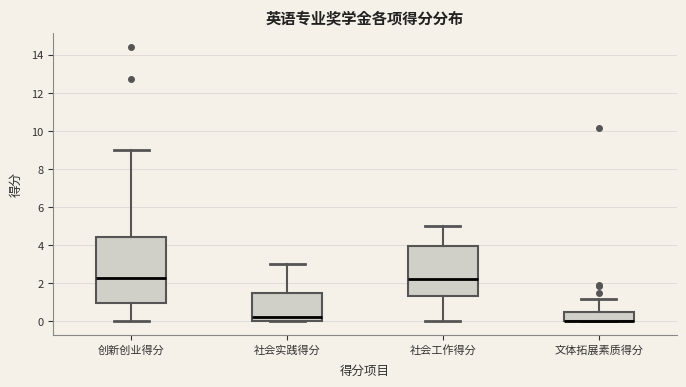

Reading left to right, read every box against the y-axis: the position of its median line, the range the box covers, and the ends of its whiskers. The values are not printed on the chart, so give them approximately, as read against the axis.

创新创业得分: median 2.4, box 1.0 to 4.4, whiskers 0.0 to 9.0
社会实践得分: median 0.2, box 0.0 to 1.6, whiskers 0.0 to 3.0
社会工作得分: median 2.2, box 1.4 to 4.0, whiskers 0.0 to 5.0
文体拓展素质得分: median 0.0 (drawn on the box's lower edge), box 0.0 to 0.6, whiskers 0.0 to 1.2